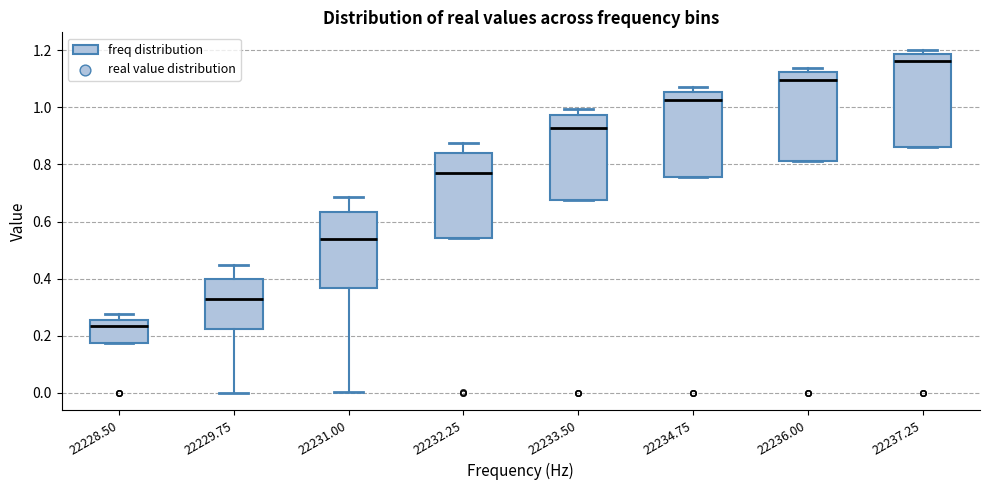

Reading left to right, read every box against the y-axis: the position of its median line, the range the box covers, and the ends of its whiskers. The values are not printed on the chart, so give them approximately, as read against the axis.

22228.50: median 0.24, box 0.18 to 0.26, whiskers 0.18 to 0.28
22229.75: median 0.34, box 0.22 to 0.40, whiskers 0.00 to 0.44
22231.00: median 0.54, box 0.36 to 0.64, whiskers 0.00 to 0.68
22232.25: median 0.78, box 0.54 to 0.84, whiskers 0.54 to 0.88
22233.50: median 0.92, box 0.68 to 0.98, whiskers 0.68 to 1.00
22234.75: median 1.02, box 0.76 to 1.06, whiskers 0.76 to 1.08
22236.00: median 1.10, box 0.82 to 1.12, whiskers 0.82 to 1.14
22237.25: median 1.16, box 0.86 to 1.18, whiskers 0.86 to 1.20